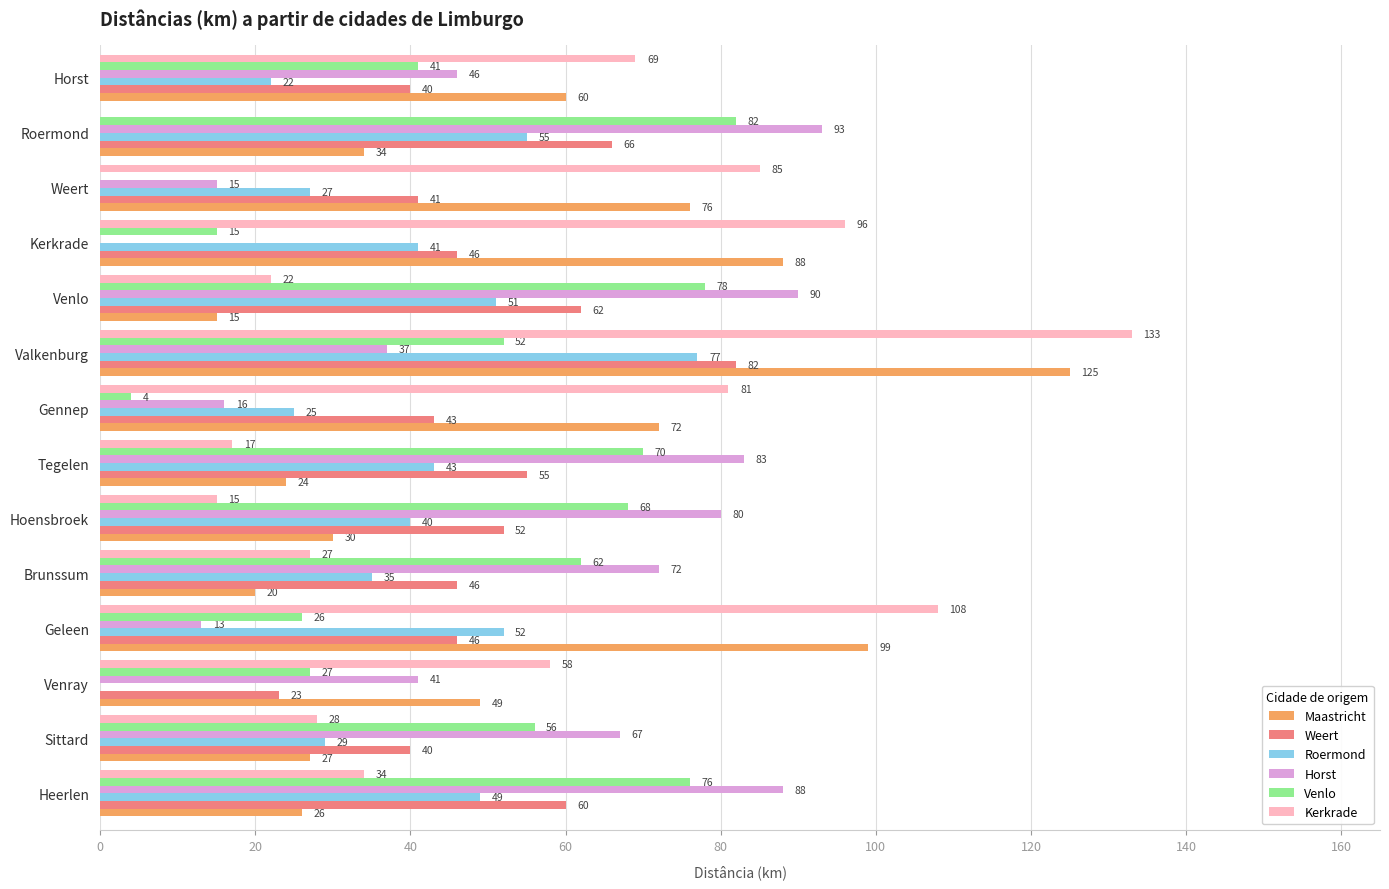

How many values in Kerkrade are above zero?

13